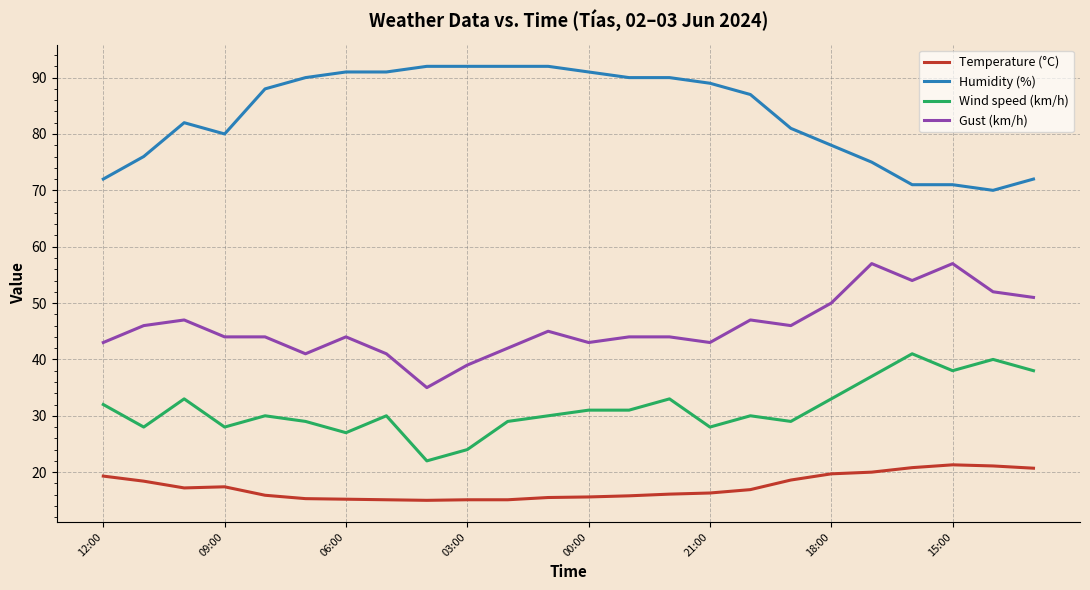

True or false: Gust (km/h) and Temperature (°C) cross at least once.

False